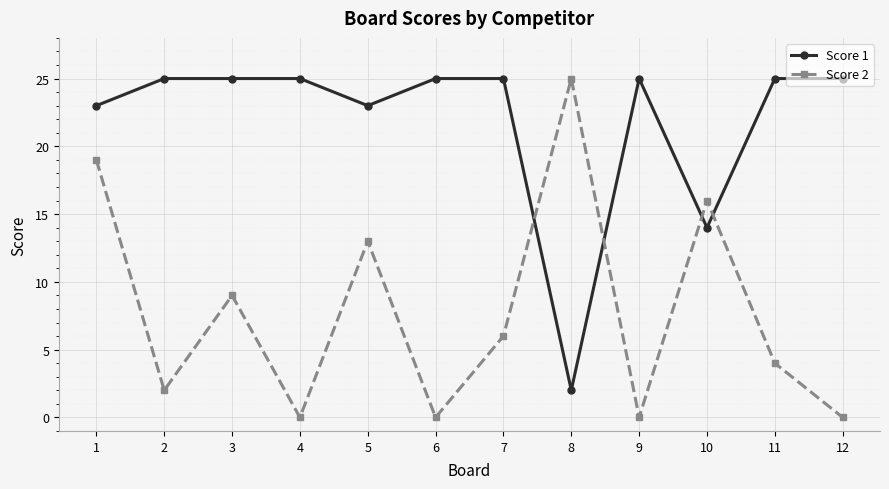

What is the spread (max minus min) of values at 12?

25